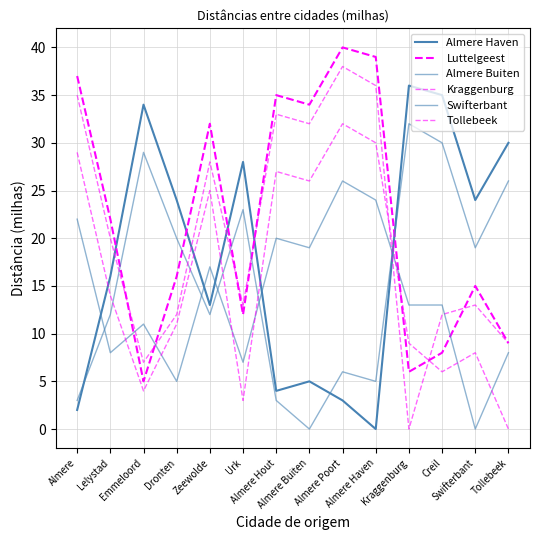

Which series changed the most between Lelystad and Almere Poort?

Luttelgeest